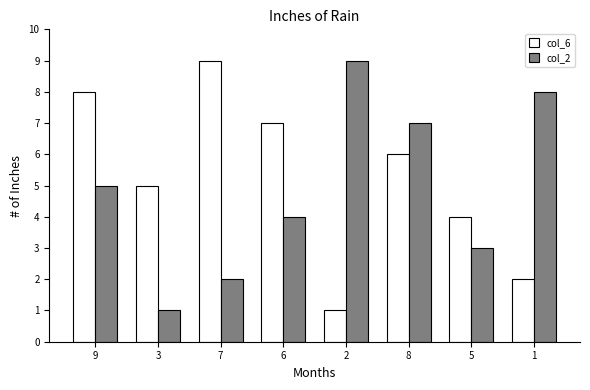

Is the value of col_6 at 3 greater than the value of col_2 at 7?

Yes